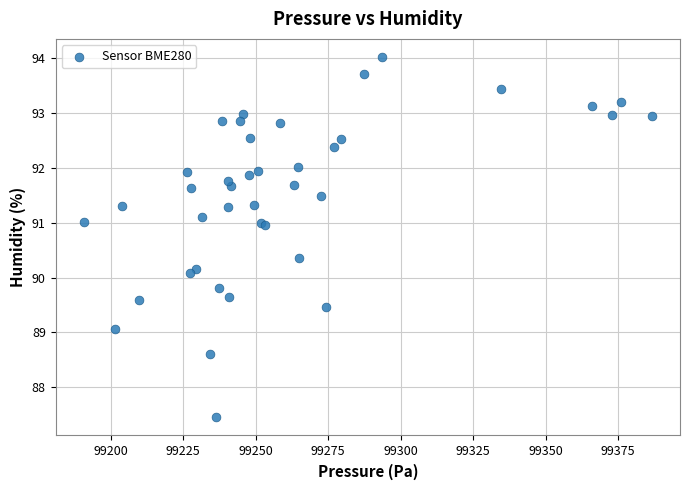

What Y value in the scatter plot is closest to 90?

90.1